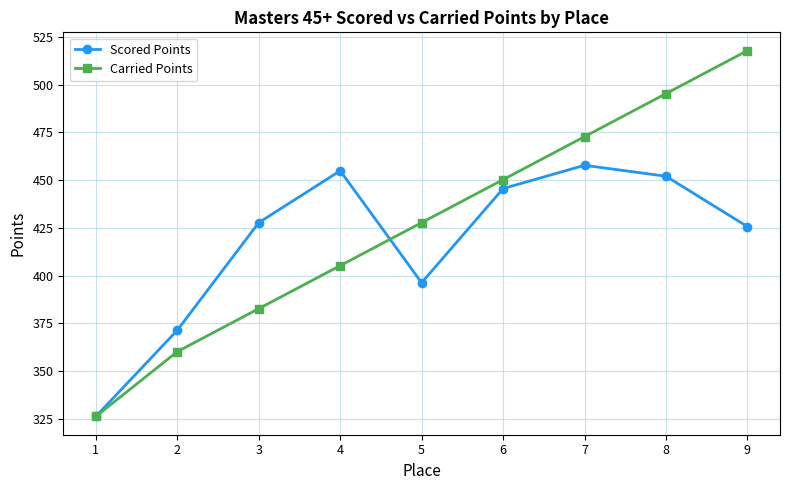

List the labels in order of Carried Points value, largest first.

9, 8, 7, 6, 5, 4, 3, 2, 1